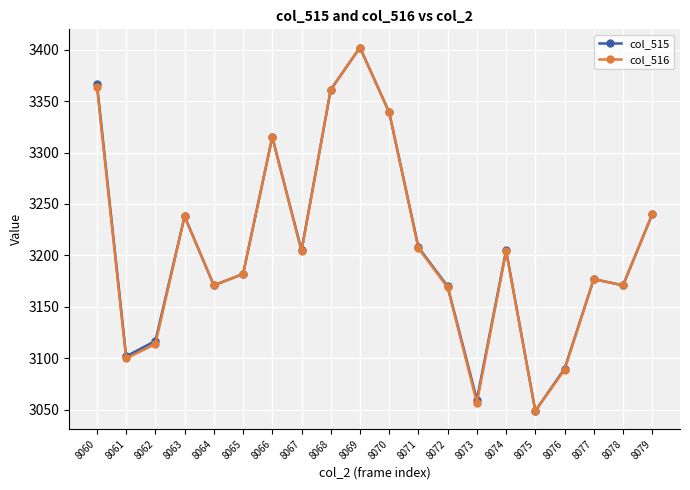

Where does the col_515 series first go above 3205?

8060